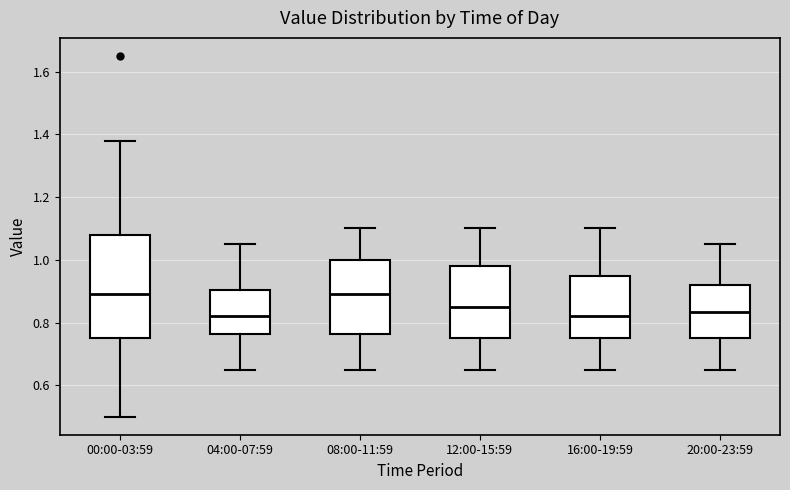

Where does the upper whisker of the box for 04:00-07:59 end on the y-axis? The values are not printed on the chart, so give them approximately, as read against the axis.

1.06